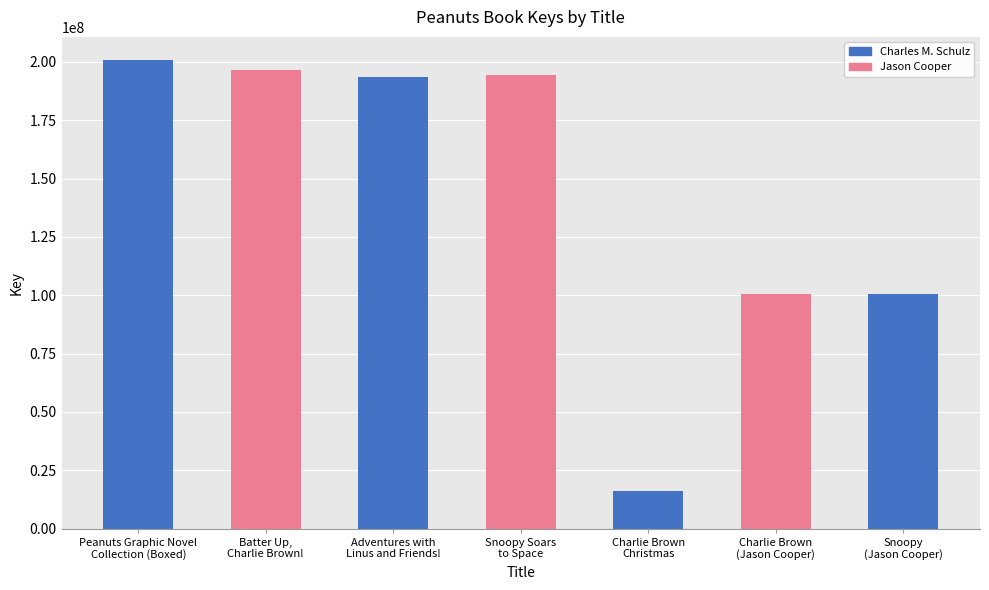

What is the difference between the second highest and second lowest values?

95720530